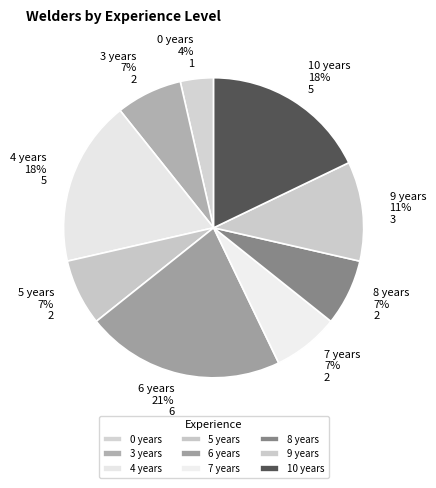

Which has a higher value, 3 years or 0 years?

3 years